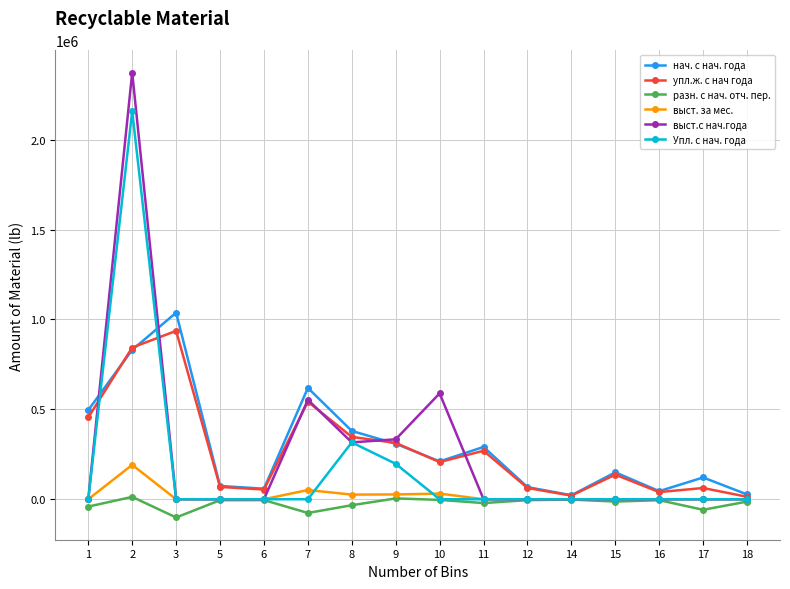

The value of выст. за мес. at 6 is 0.0. True or false?

True